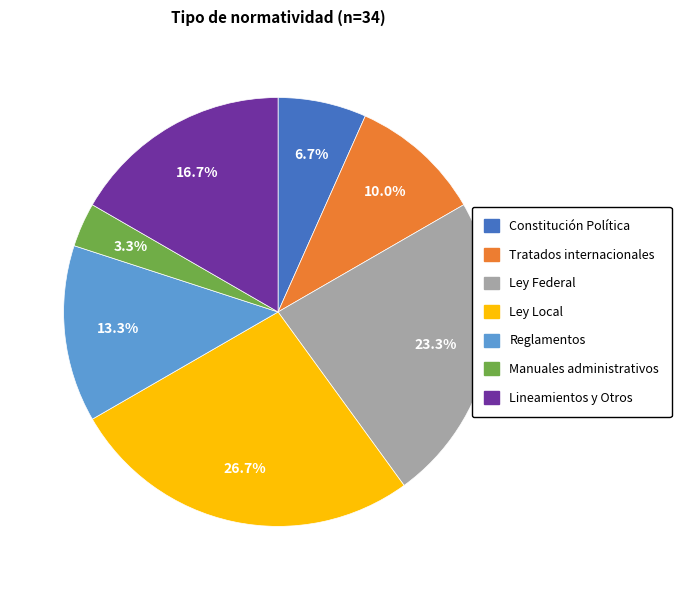

To the nearest percent, what is the average slice percentage?

14%